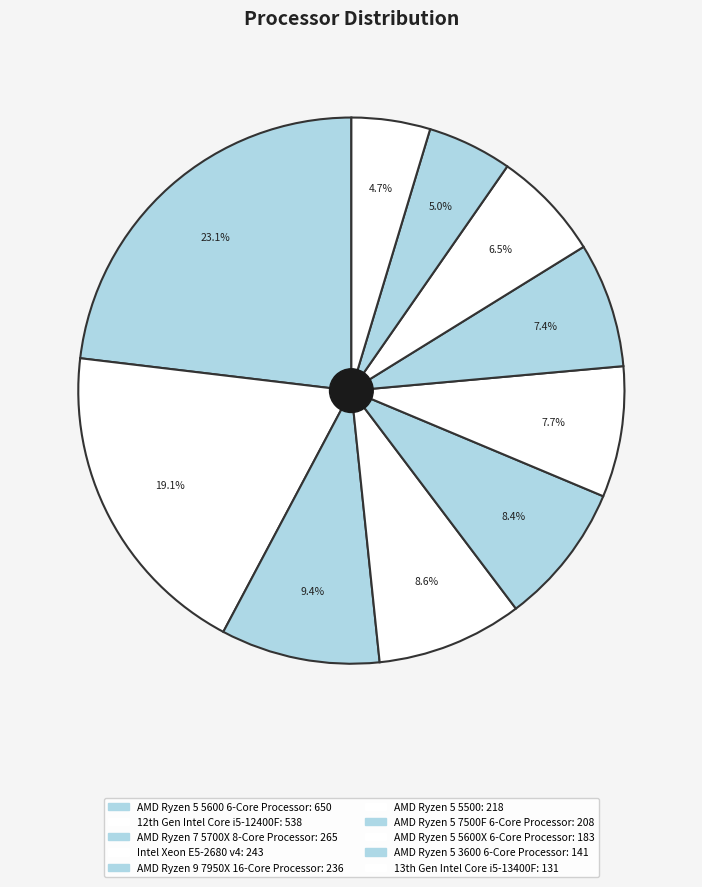

Which slice is the largest?

AMD Ryzen 5 5600 6-Core Processor